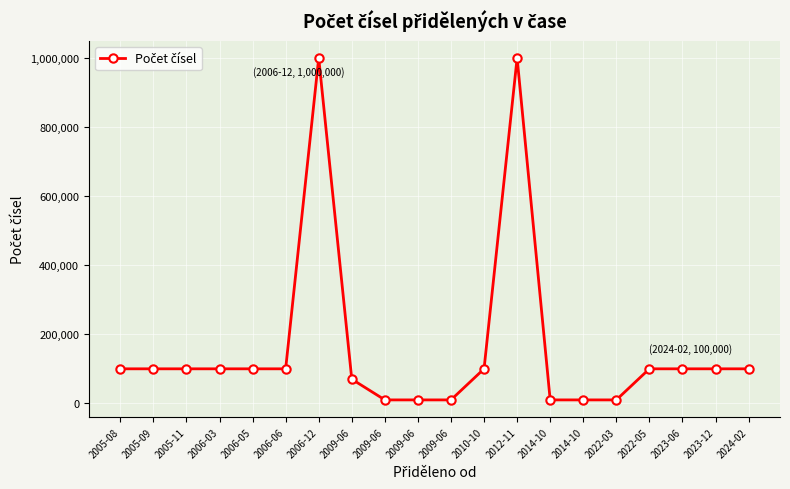

How many lines are shown in the chart?

1